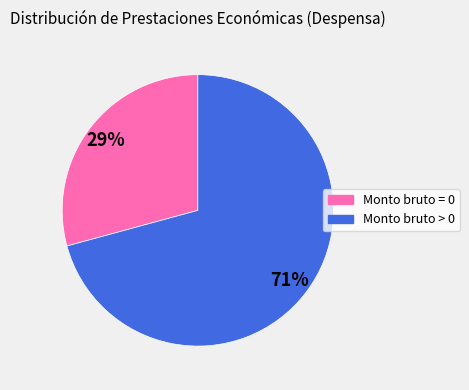

To the nearest percent, what is the difference between the Monto bruto = 0 and Monto bruto > 0 slice percentages?

42%